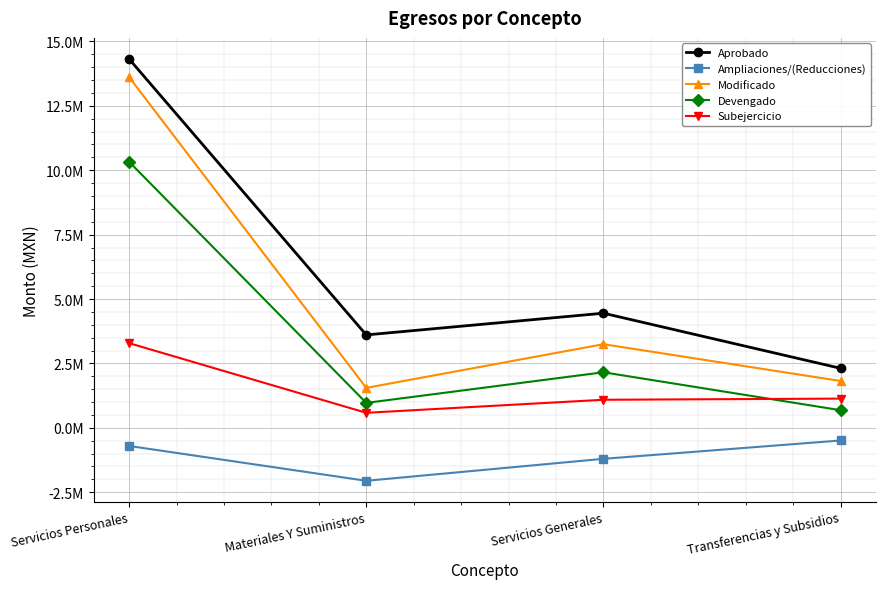

Reading left to right, what are all the values shown in this chart?

Aprobado: Servicios Personales=14319211.5	Materiales Y Suministros=3607227.8	Servicios Generales=4449731.7	Transferencias y Subsidios=2310000.0
Ampliaciones/(Reducciones): Servicios Personales=-704329.5	Materiales Y Suministros=-2056600.0	Servicios Generales=-1203844.5	Transferencias y Subsidios=-492175.0
Modificado: Servicios Personales=13614882.0	Materiales Y Suministros=1550627.8	Servicios Generales=3245887.2	Transferencias y Subsidios=1817825.0
Devengado: Servicios Personales=10328156.2	Materiales Y Suministros=967858.7	Servicios Generales=2156568.4	Transferencias y Subsidios=683917.5
Subejercicio: Servicios Personales=3286725.8	Materiales Y Suministros=582769.1	Servicios Generales=1089318.8	Transferencias y Subsidios=1133907.5